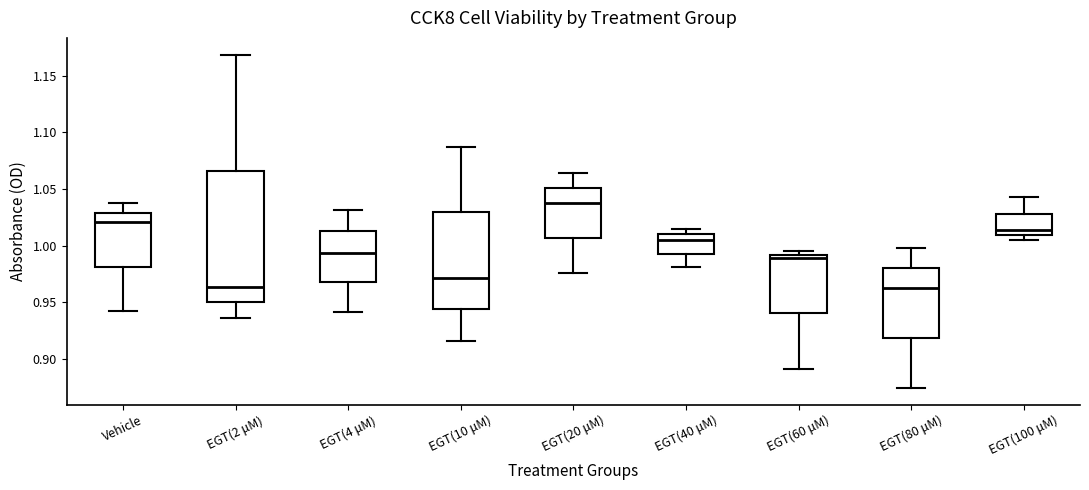

Which box is the tallest, from its lower edge to its upper edge?

EGT(2 μM)